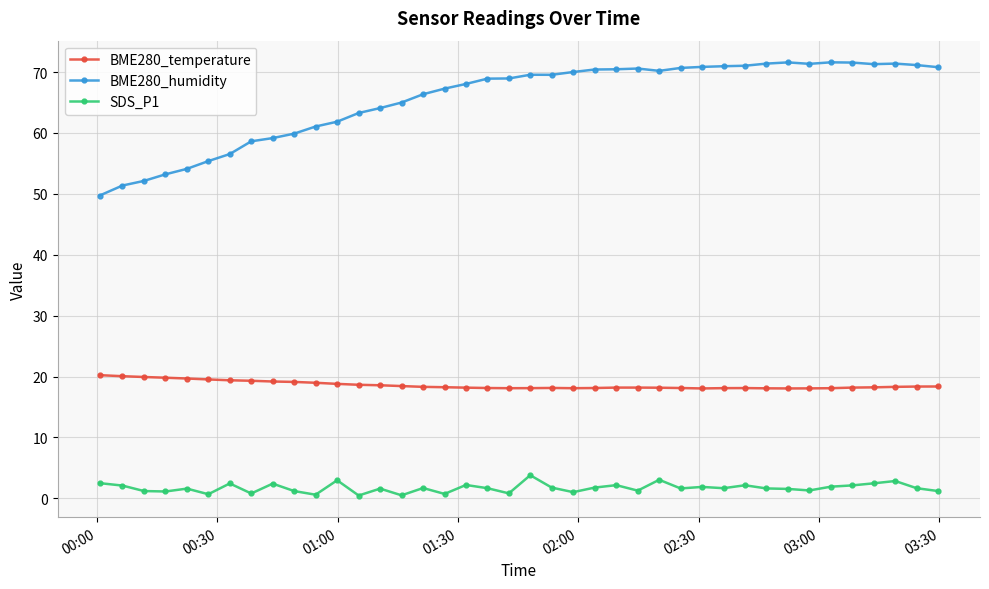

True or false: BME280_humidity has more than 0 interior local peaks.

True